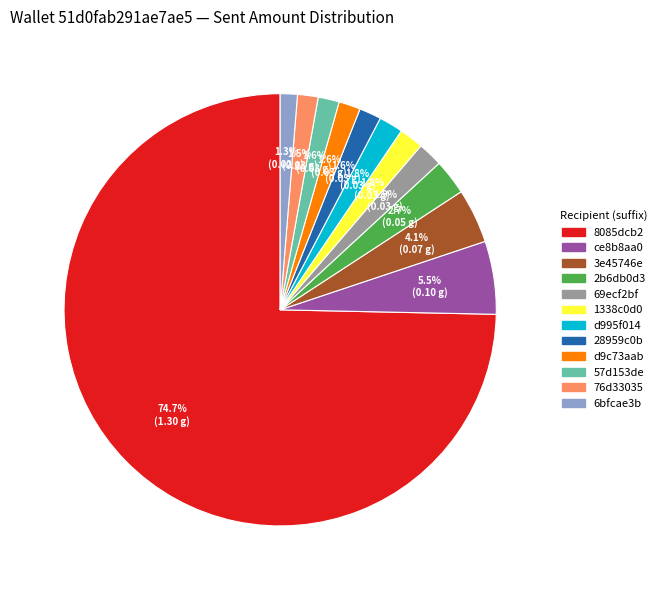

How many segments does this pie chart have?

12